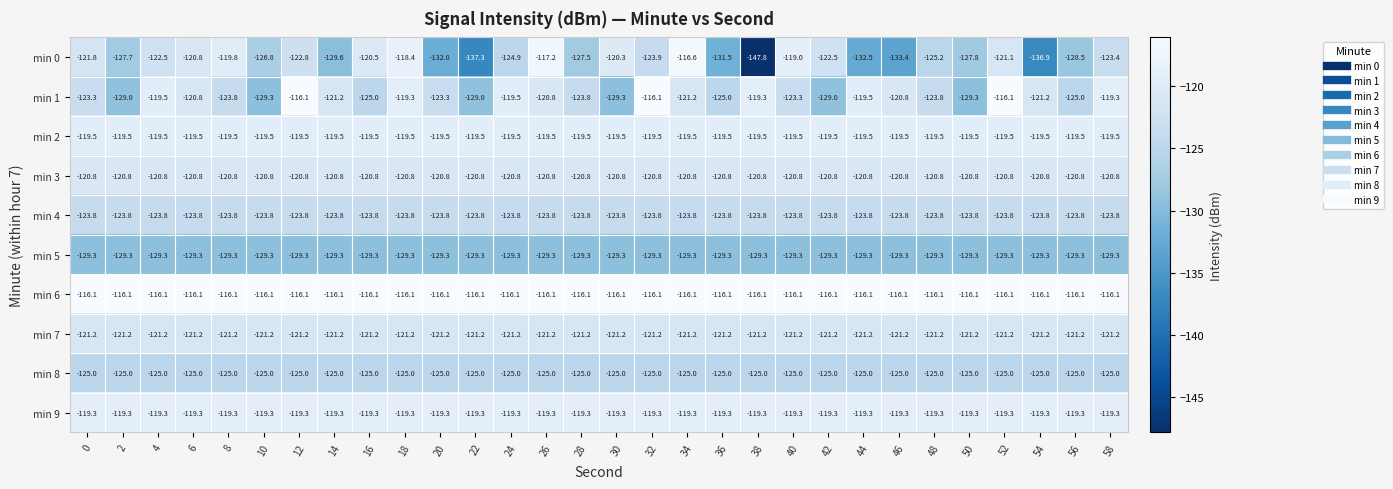

True or false: min 8 has a value of -80.2 at 28.

False